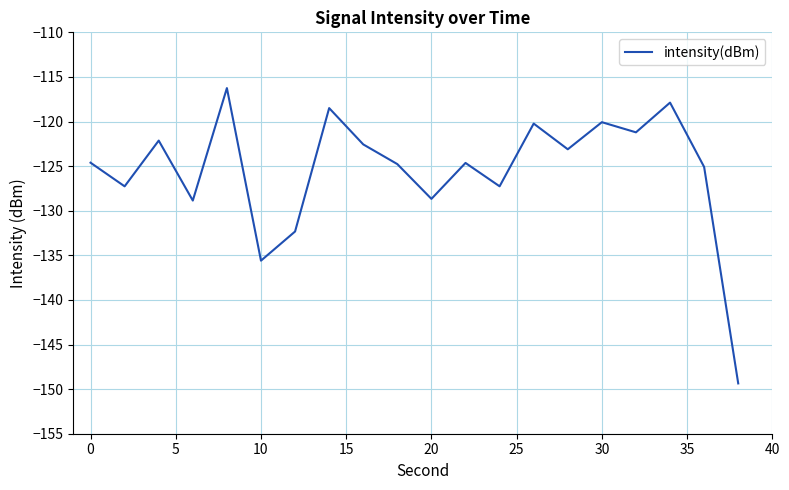

What is the difference between the maximum and minimum values?

33.1